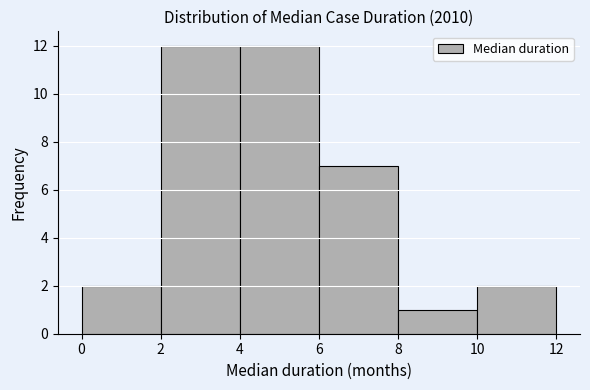

What is the height of the bar covering 10 to 12 on the x-axis? The values are not printed on the chart, so give them approximately, as read against the axis.

2